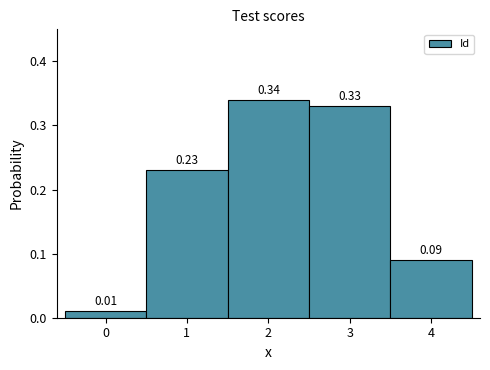

Reading left to right, list every bar in this chart as the range it spans on the x-axis followed by its height.

-0.5 to 0.5: 0.01
0.5 to 1.5: 0.23
1.5 to 2.5: 0.34
2.5 to 3.5: 0.33
3.5 to 4.5: 0.09